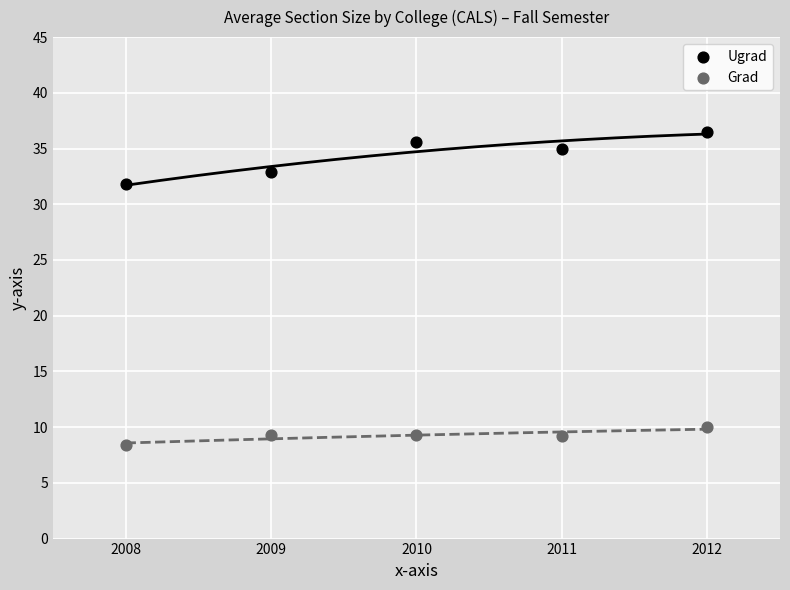

Across all data points, what is the range of Y values (max minus min)?

28.1